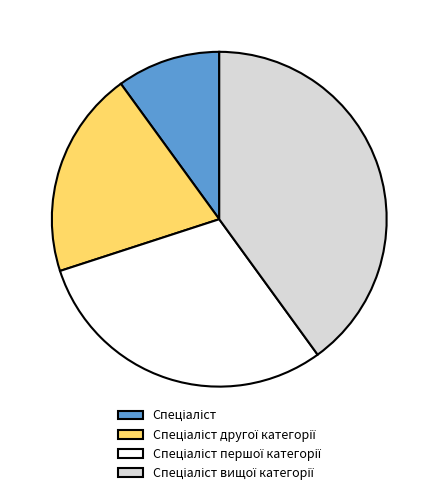

Does any single category account for the majority?

No